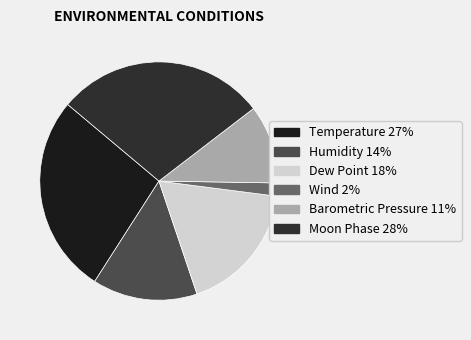

How many segments does this pie chart have?

6